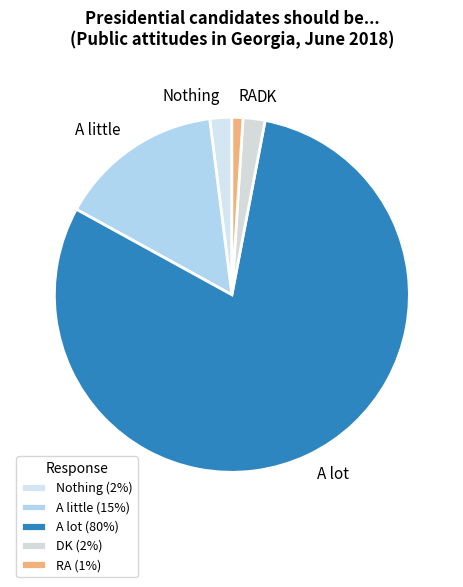

Do A little and Nothing together represent more than half of the pie?

No